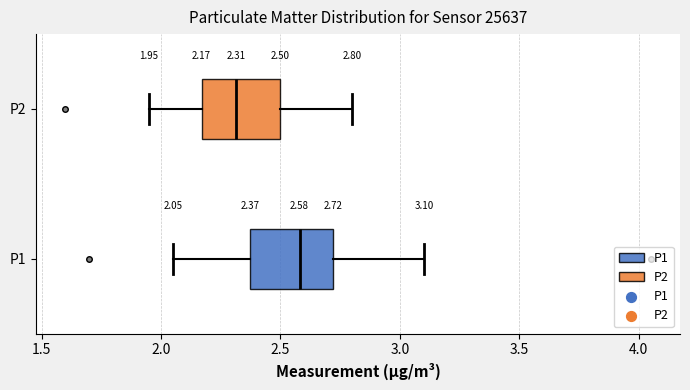

Which box's median line is the furthest to the left?

P2